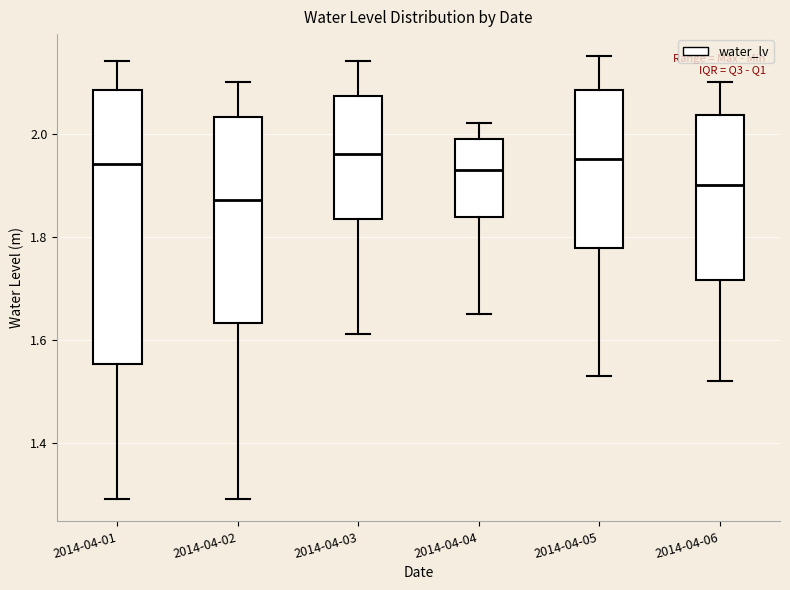

Where is the upper edge of the box for 2014-04-01 on the y-axis? The values are not printed on the chart, so give them approximately, as read against the axis.

2.08